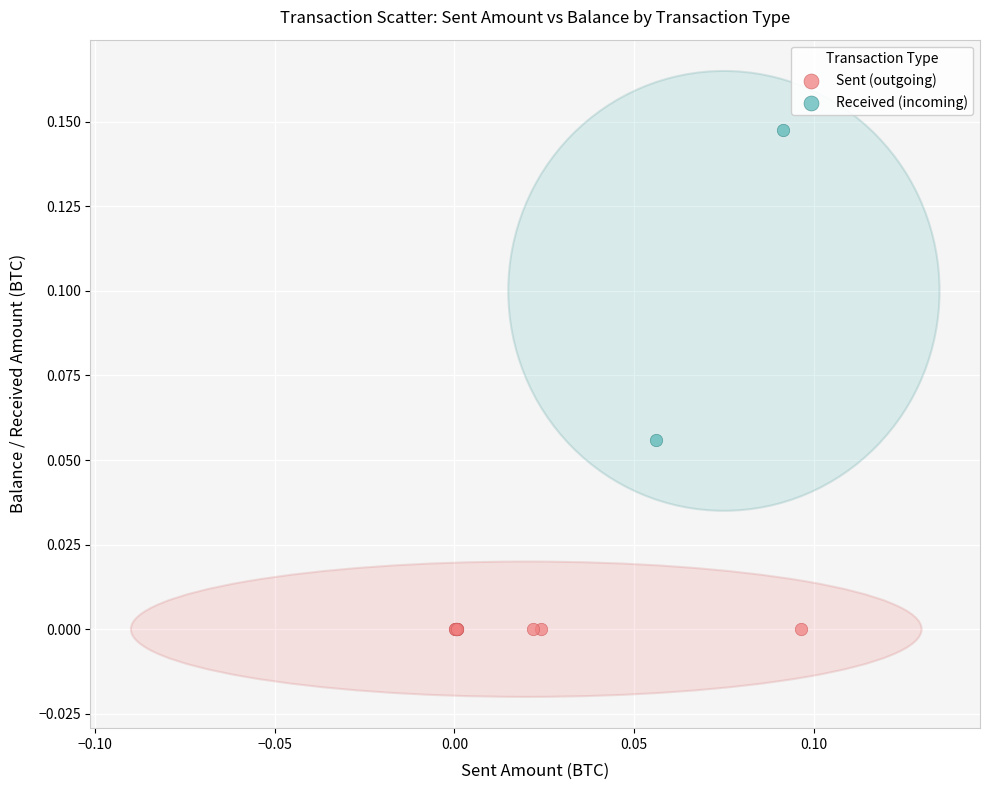

What are all the series names shown in the legend?

Sent (outgoing), Received (incoming)